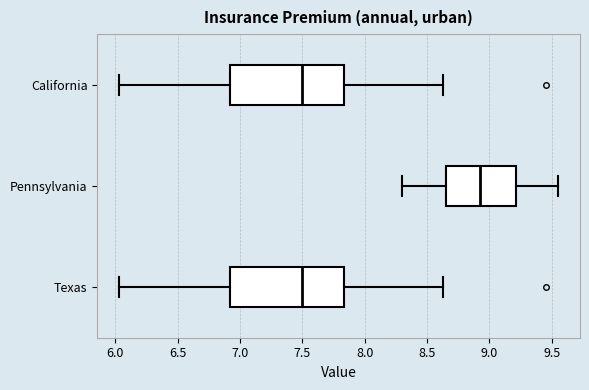

Reading bottom to top, read every box against the x-axis: the position of its median line, the range the box covers, and the ends of its whiskers. The values are not printed on the chart, so give them approximately, as read against the axis.

Texas: median 7.50, box 6.90 to 7.85, whiskers 6.05 to 8.65
Pennsylvania: median 8.95, box 8.65 to 9.20, whiskers 8.30 to 9.55
California: median 7.50, box 6.90 to 7.85, whiskers 6.05 to 8.65